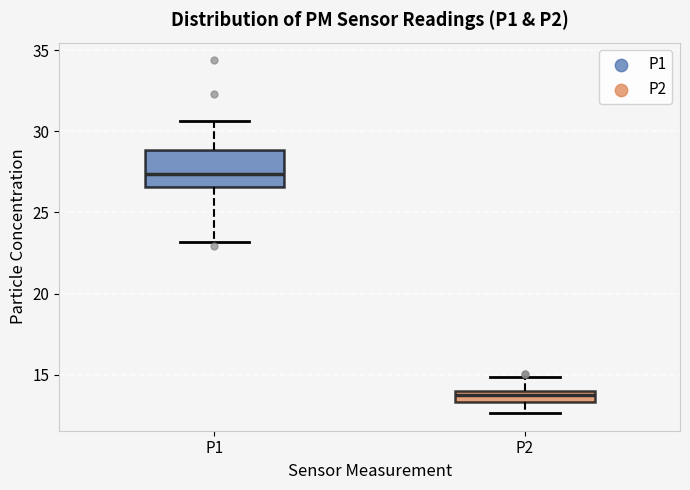

Where does the median line of the box for P1 sit on the y-axis? The values are not printed on the chart, so give them approximately, as read against the axis.

27.5